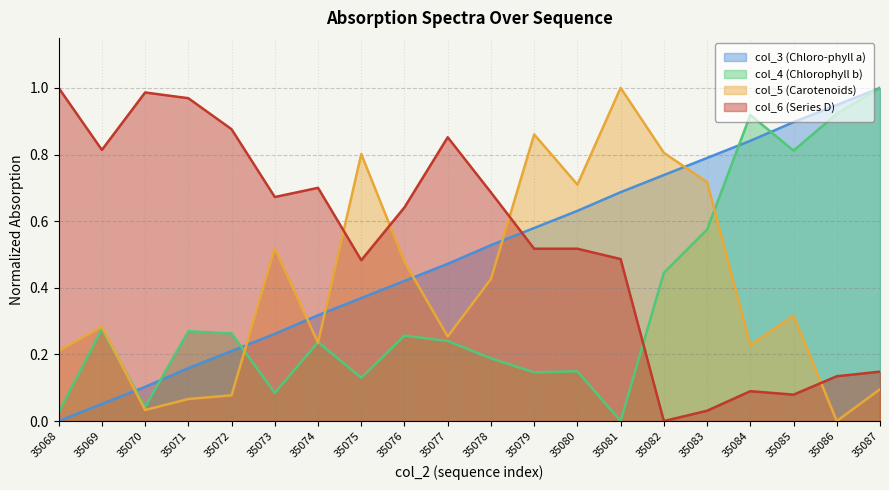

What is the value of the col_5 point at the 14th from the left?

1.0